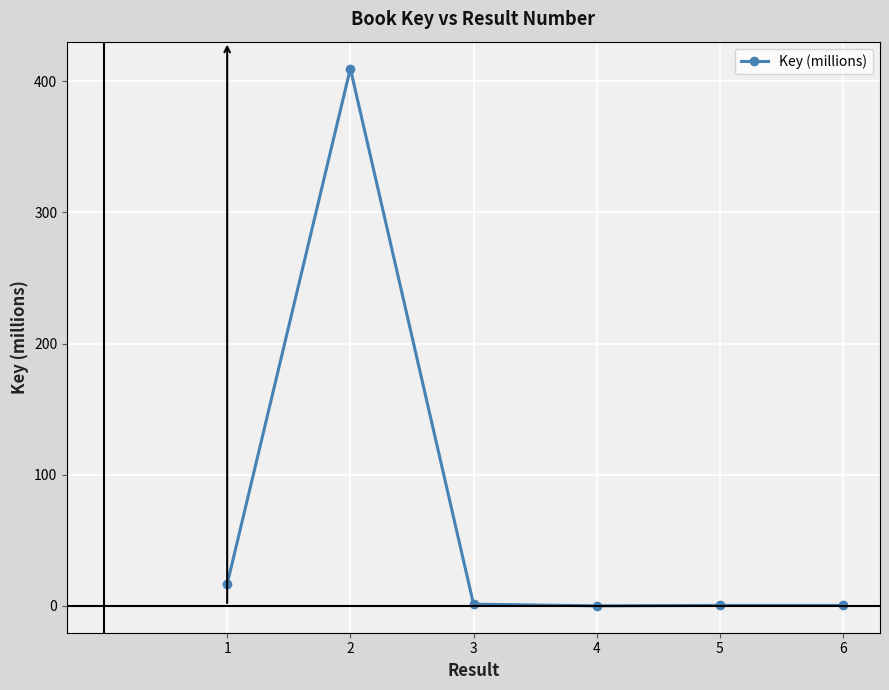

How many values are below 1?

3